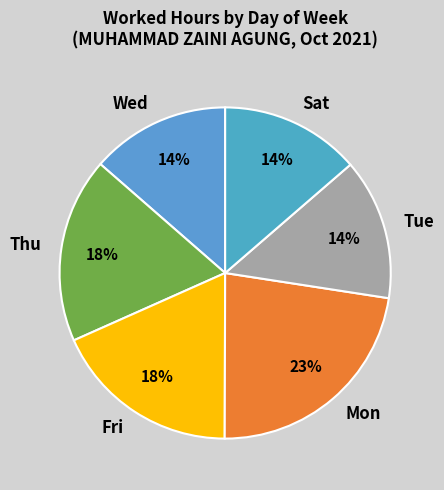

Does any single category account for the majority?

No